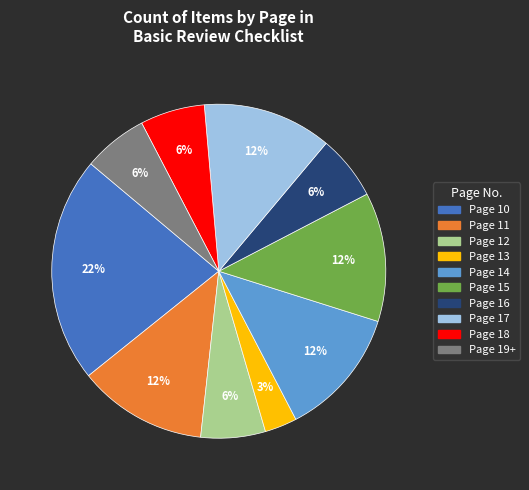

What is the ratio of the value at Page 19+ to the value at Page 12?

1.0